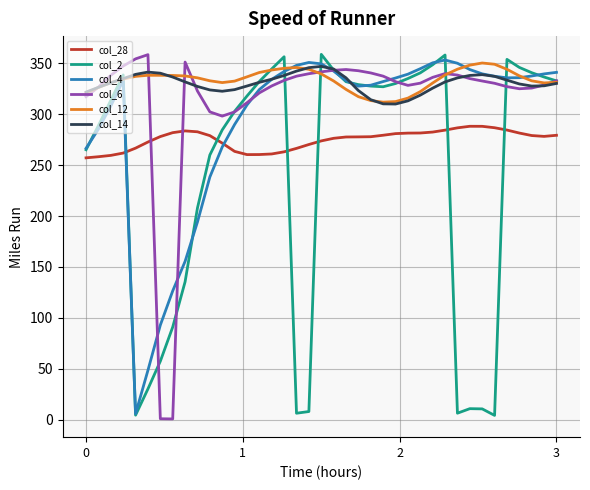

What is the minimum value for col_14?

310.1